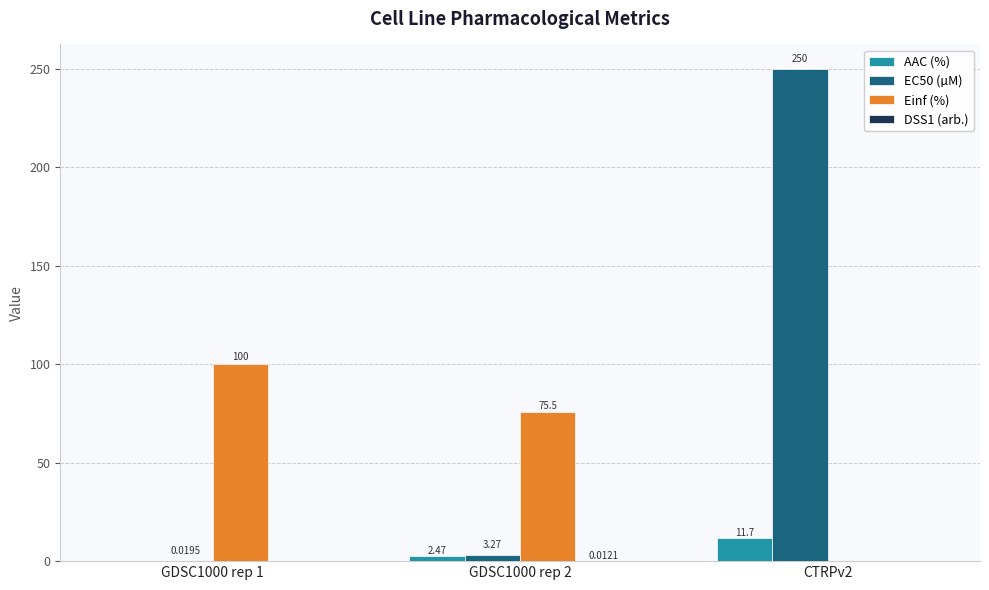

Which series has the largest total across all categories?

EC50 (µM)